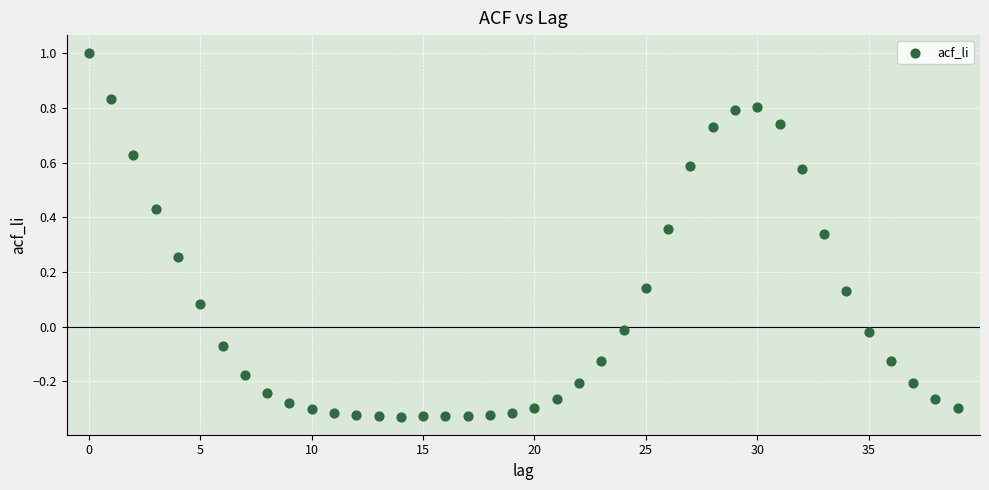

How many data points are displayed?

40